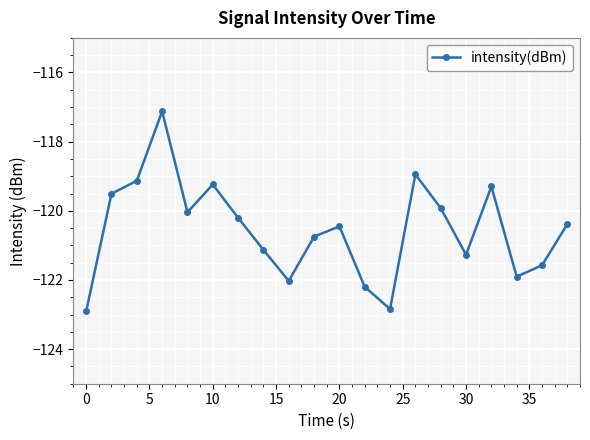

What is the sum of all values?

-2410.8